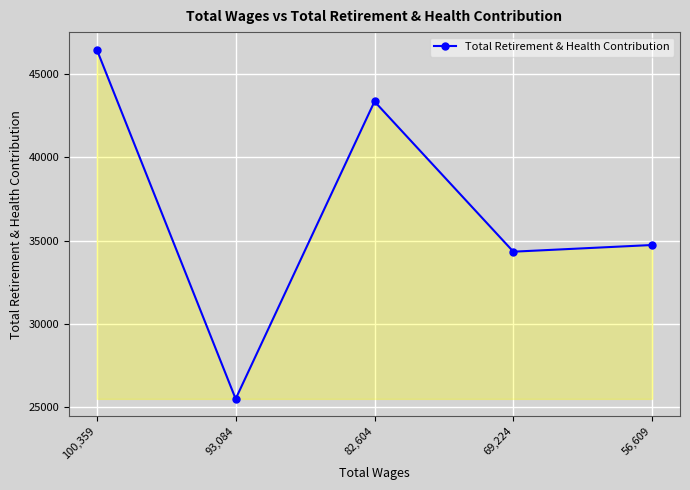

The value at 93,084 is 25510. True or false?

True